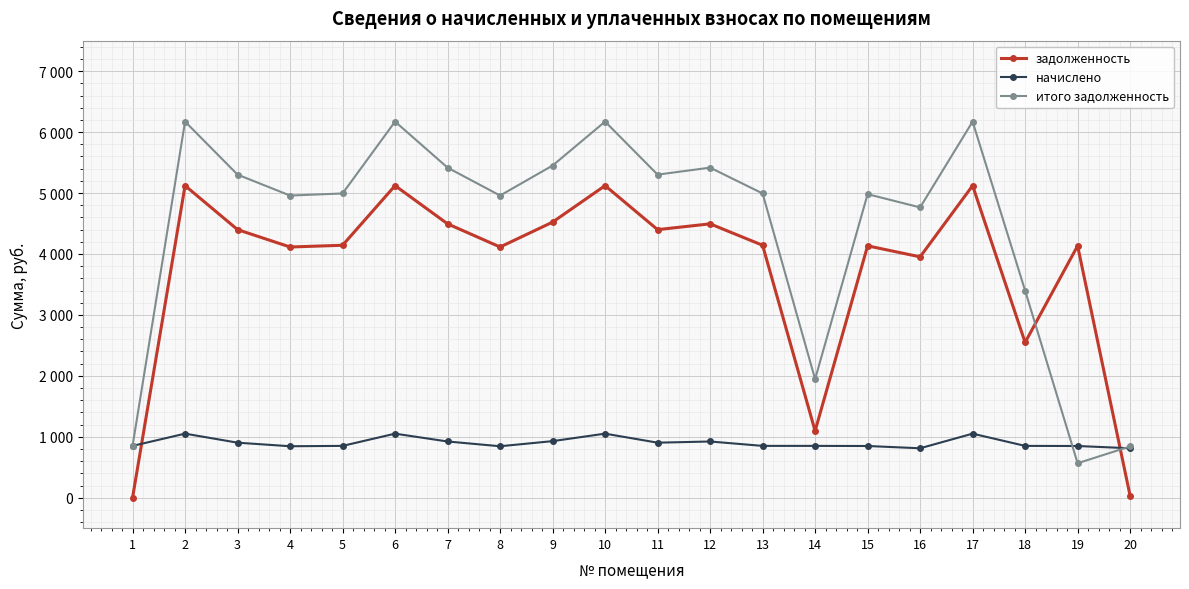

Rank the categories by итого задолженность value from highest to lowest.

2, 6, 10, 17, 9, 7, 12, 3, 11, 5, 13, 15, 4, 8, 16, 18, 14, 1, 20, 19